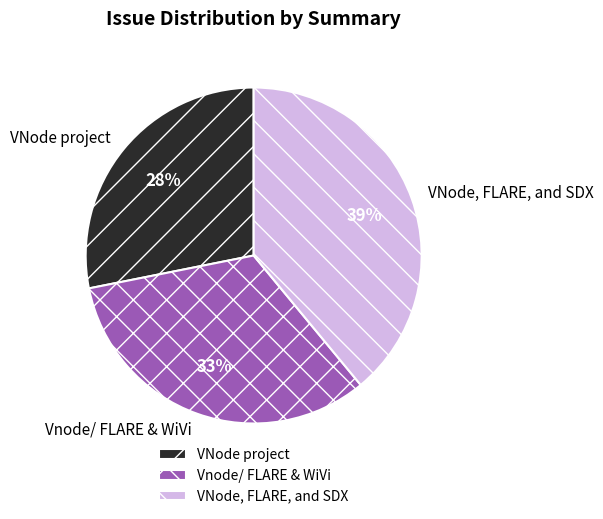

To the nearest percent, what portion does Vnode/ FLARE & WiVi represent?

33%